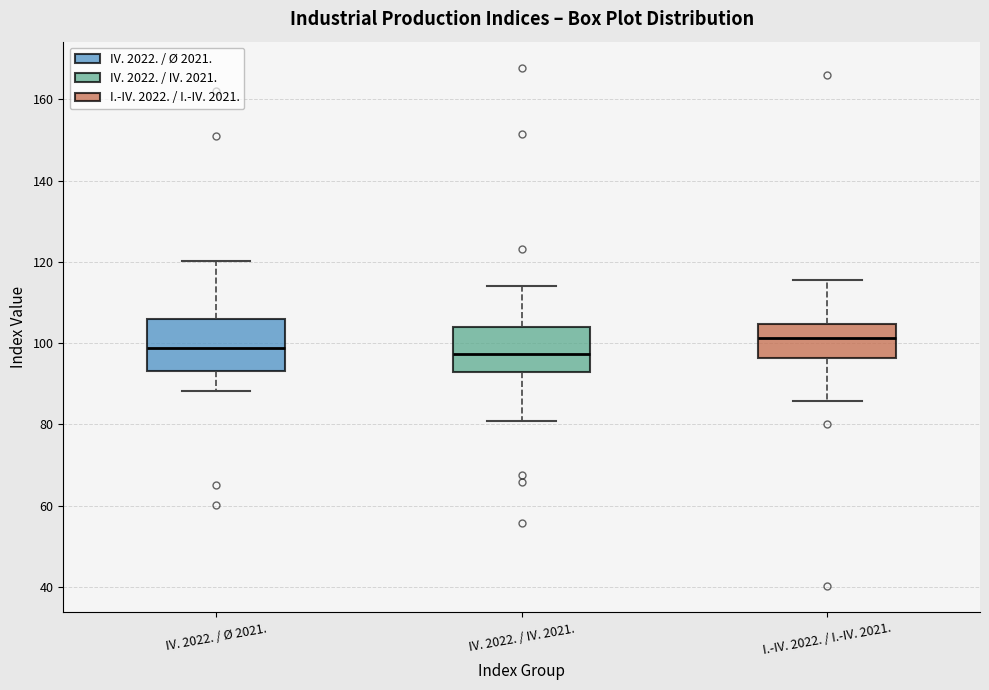

Reading left to right, read every box against the y-axis: the position of its median line, the range the box covers, and the ends of its whiskers. The values are not printed on the chart, so give them approximately, as read against the axis.

IV. 2022. / Ø 2021.: median 98, box 94 to 106, whiskers 88 to 120
IV. 2022. / IV. 2021.: median 98, box 92 to 104, whiskers 80 to 114
I.-IV. 2022. / I.-IV. 2021.: median 102, box 96 to 104, whiskers 86 to 116